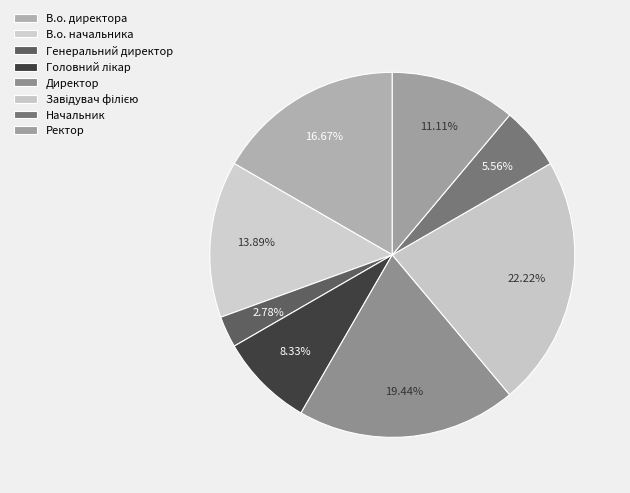

What is the change in value from В.о. начальника to Начальник?

-3